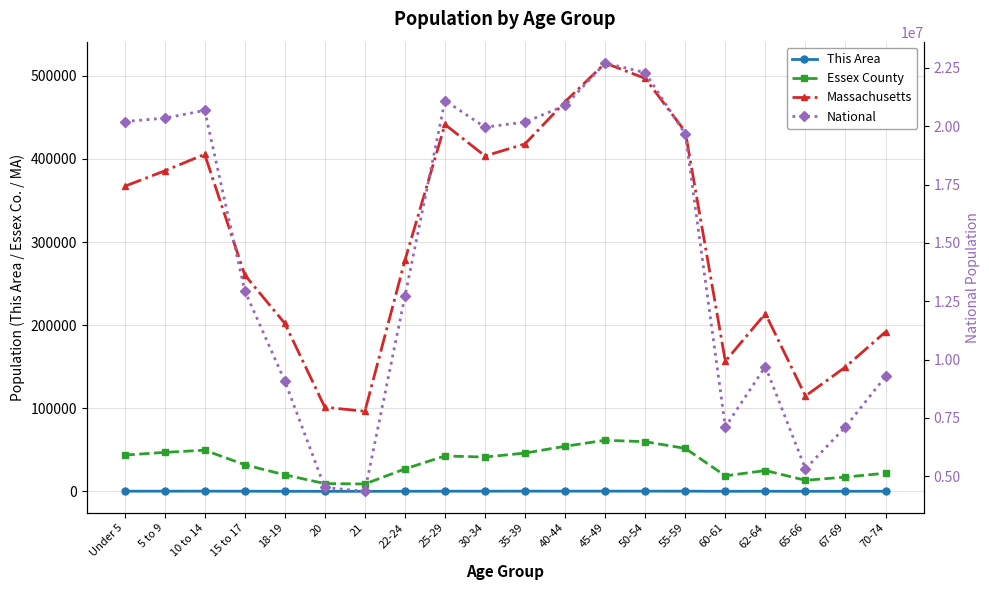

What is the value of the Massachusetts point at the 6th from the left?

101248